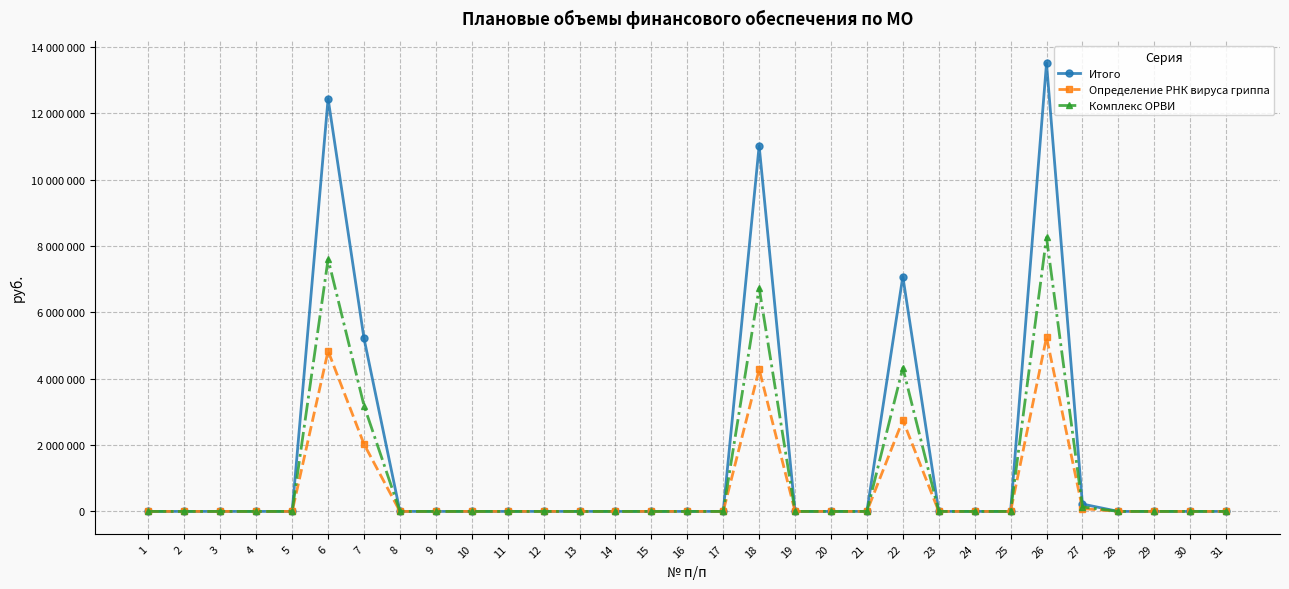

What is the difference between the second highest and second lowest values in the Определение РНК вируса гриппа series?

4836173